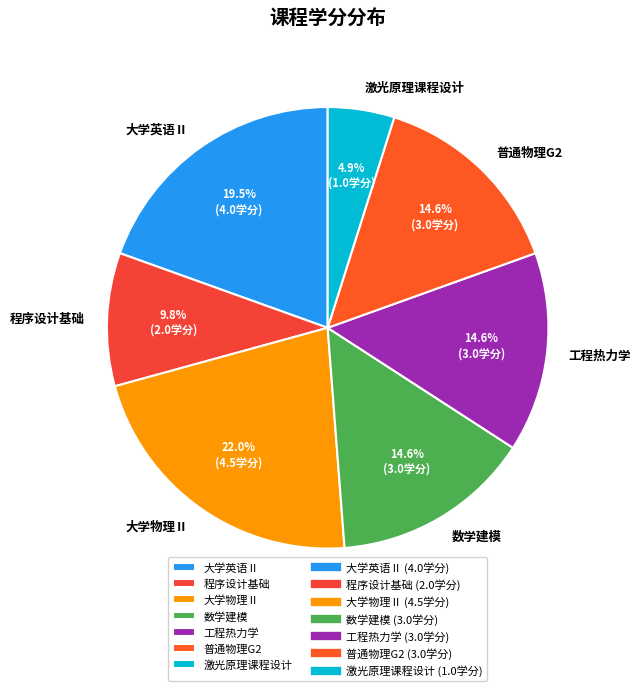

How many segments does this pie chart have?

7